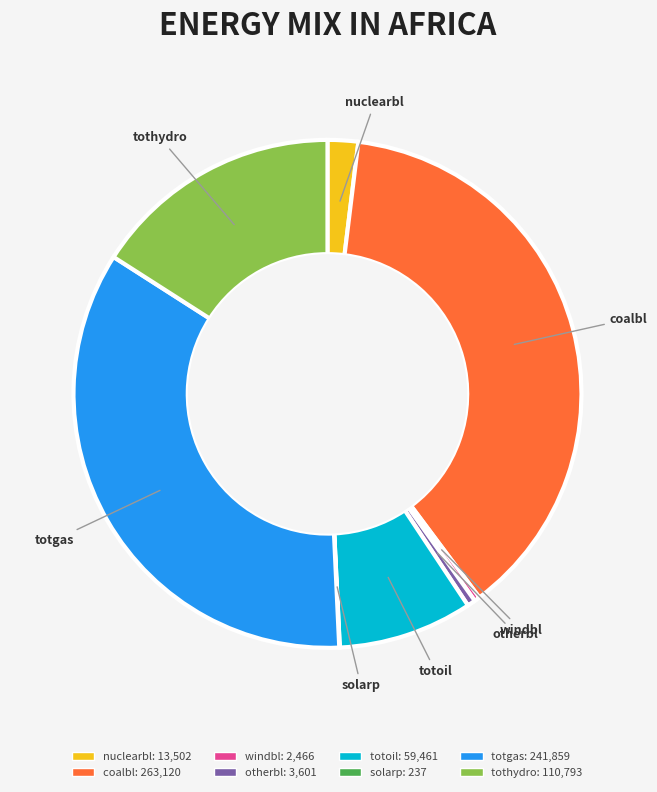

Is it true that totgas is 35% of the pie?

True